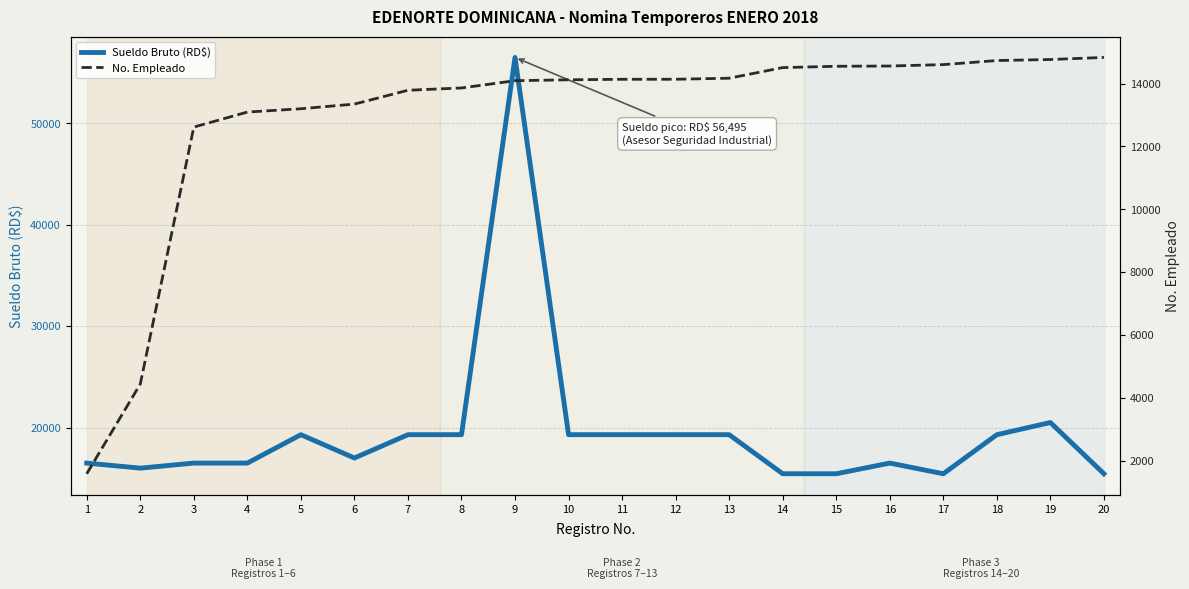

What is the value of the Sueldo Bruto (RD$) point at the 7th from the left?

19300